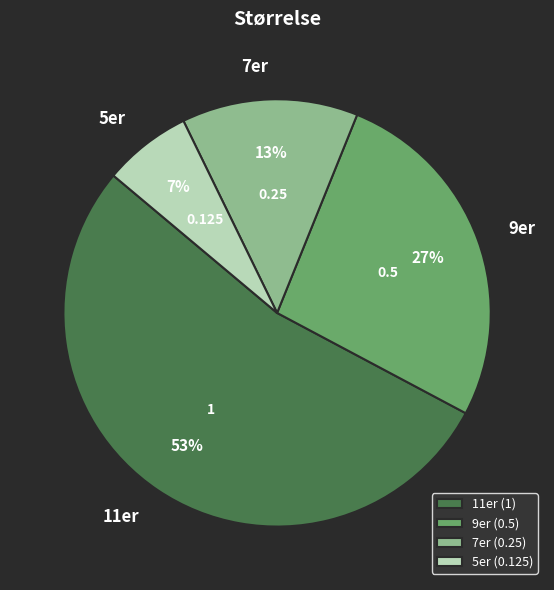

Rank the categories by value from lowest to highest.

5er, 7er, 9er, 11er